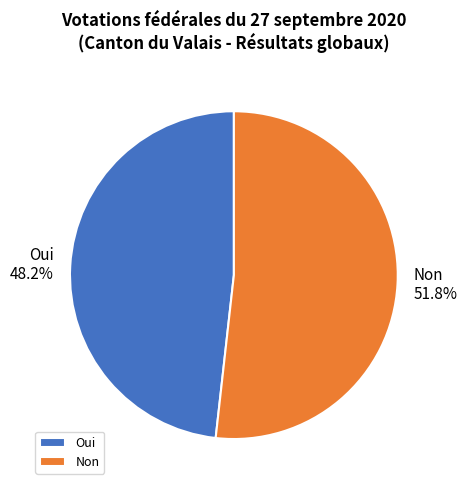

To the nearest percent, what percentage of the pie is Oui?

48%